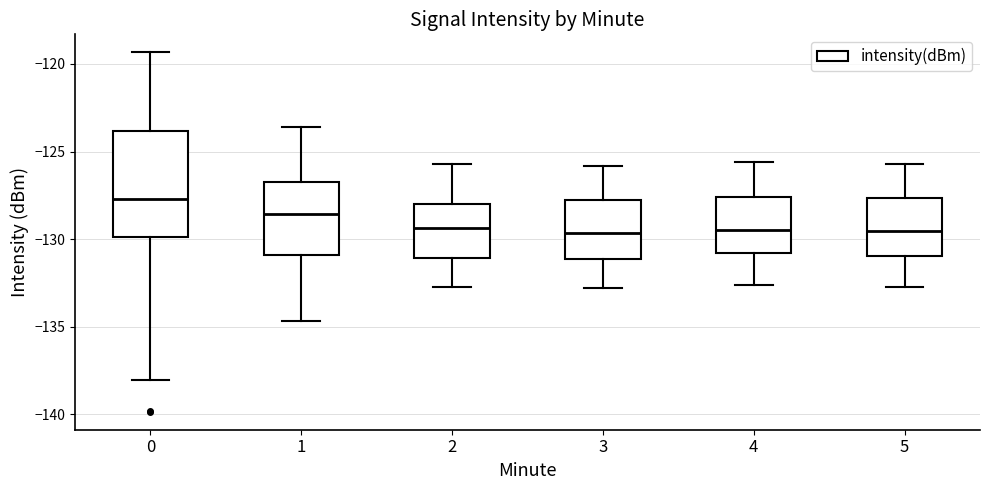

Reading left to right, read every box against the y-axis: the position of its median line, the range the box covers, and the ends of its whiskers. The values are not printed on the chart, so give them approximately, as read against the axis.

0: median -127.5, box -130.0 to -124.0, whiskers -138.0 to -119.5
1: median -128.5, box -131.0 to -126.5, whiskers -134.5 to -123.5
2: median -129.5, box -131.0 to -128.0, whiskers -132.5 to -125.5
3: median -129.5, box -131.0 to -127.5, whiskers -133.0 to -126.0
4: median -129.5, box -131.0 to -127.5, whiskers -132.5 to -125.5
5: median -129.5, box -131.0 to -127.5, whiskers -132.5 to -125.5